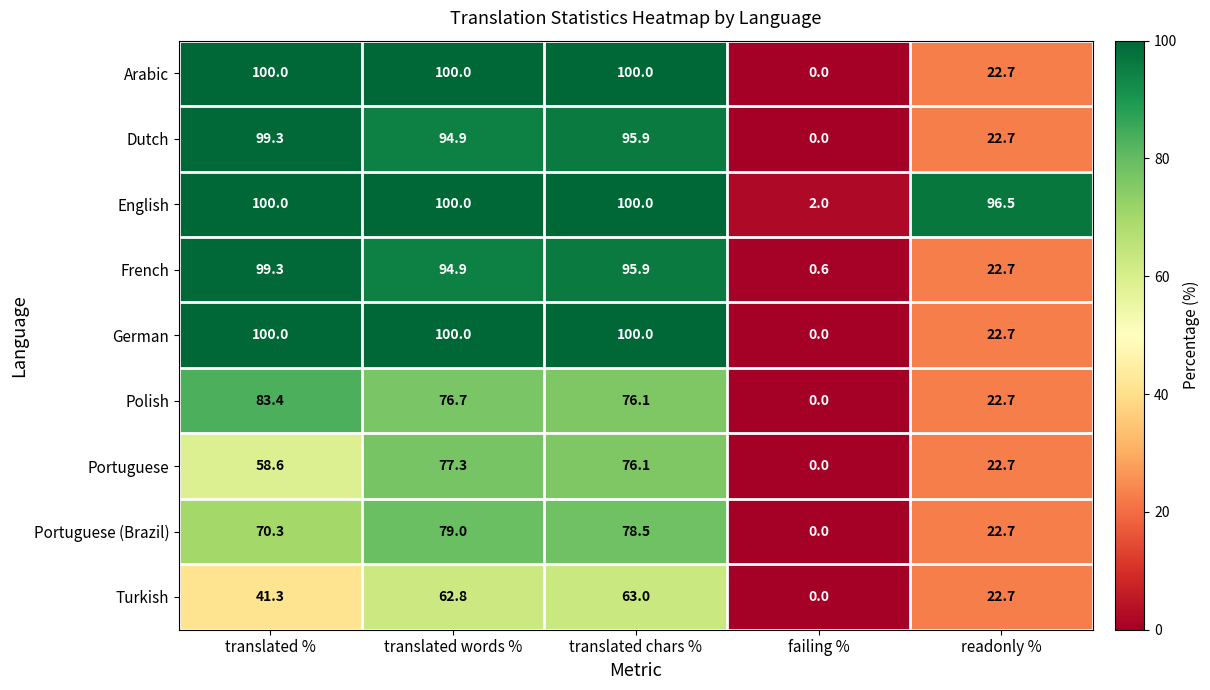

Rank the categories by Portuguese (Brazil) value from lowest to highest.

failing %, readonly %, translated %, translated chars %, translated words %